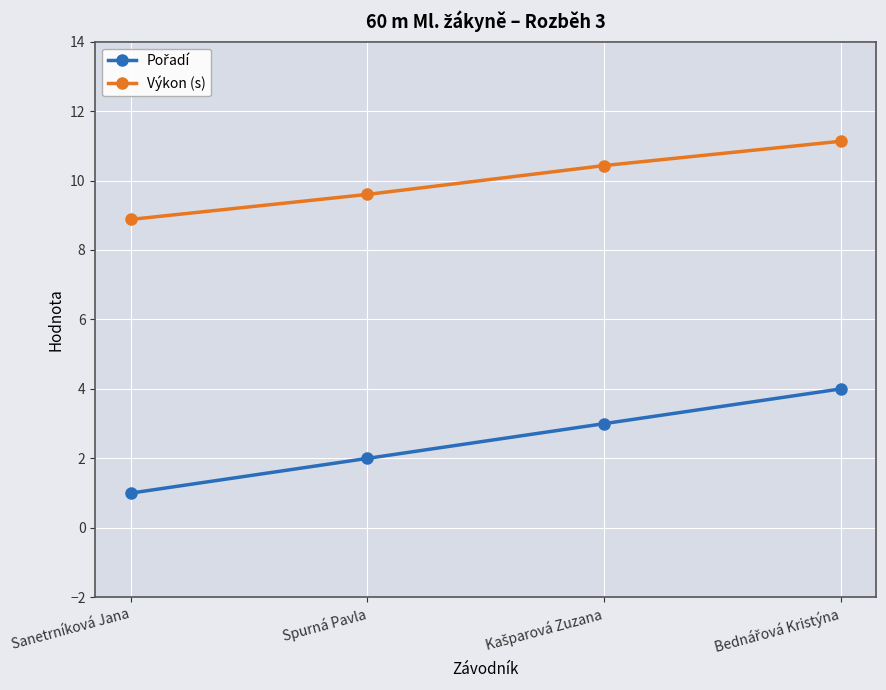

What is the difference between the highest and lowest values at Sanetrníková Jana?

7.9